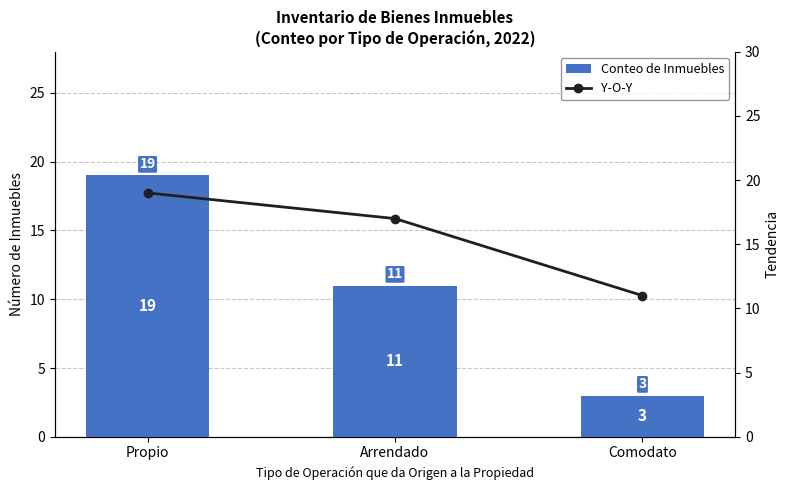

What is the difference between the highest and lowest values at Comodato?

8